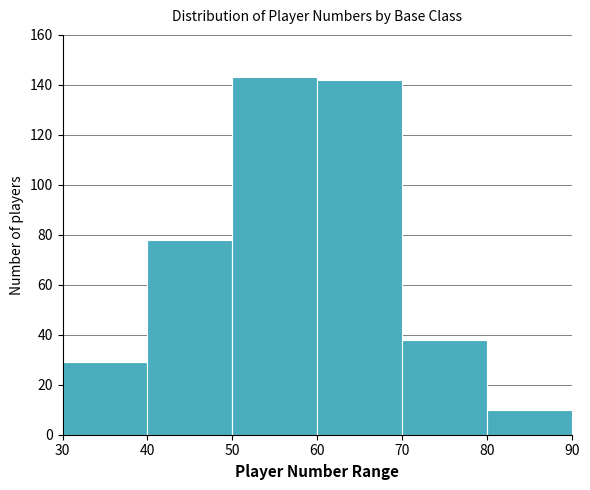

Reading left to right, transcribe this chart: for each bar, give the range it covers on the x-axis and its height. The values are not printed on the chart, so give them approximately, as read against the axis.

30 to 40: 30
40 to 50: 78
50 to 60: 144
60 to 70: 142
70 to 80: 38
80 to 90: 10